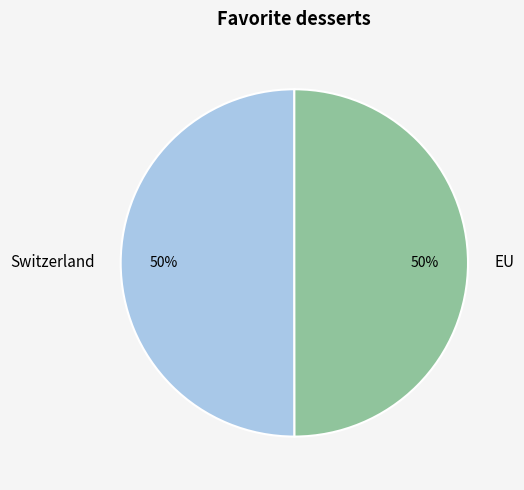

What is the ratio of the value at Switzerland to the value at EU?

1.0